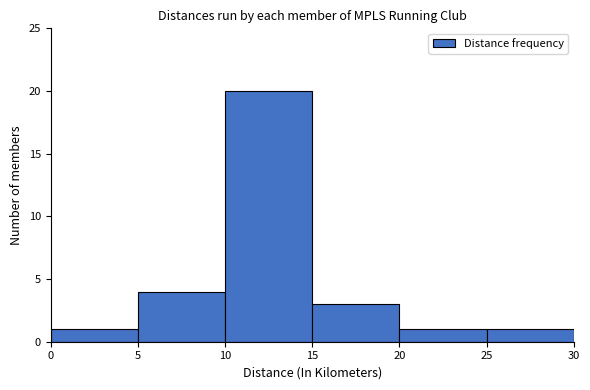

What is the height of the bar covering 5 to 10 on the x-axis? The values are not printed on the chart, so give them approximately, as read against the axis.

4